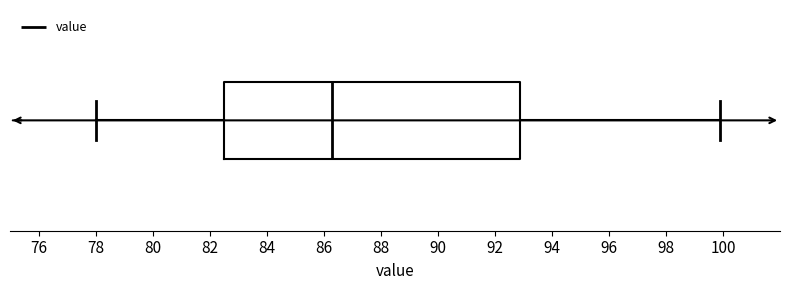

Where does the right whisker of the box end on the x-axis? The values are not printed on the chart, so give them approximately, as read against the axis.

100.0